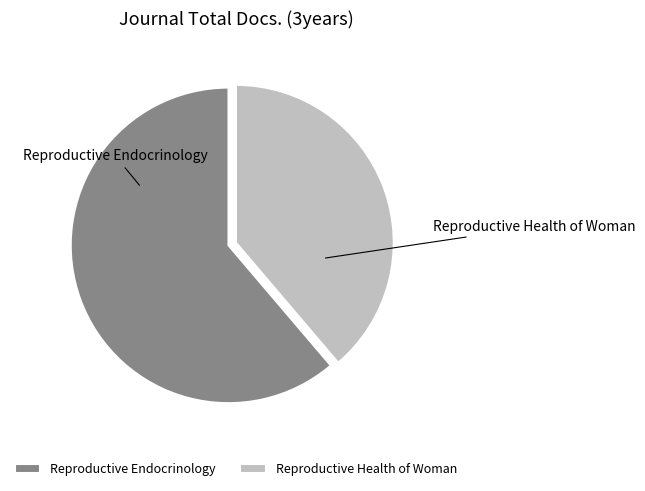

True or false: Reproductive Endocrinology accounts for 61% of the total.

True